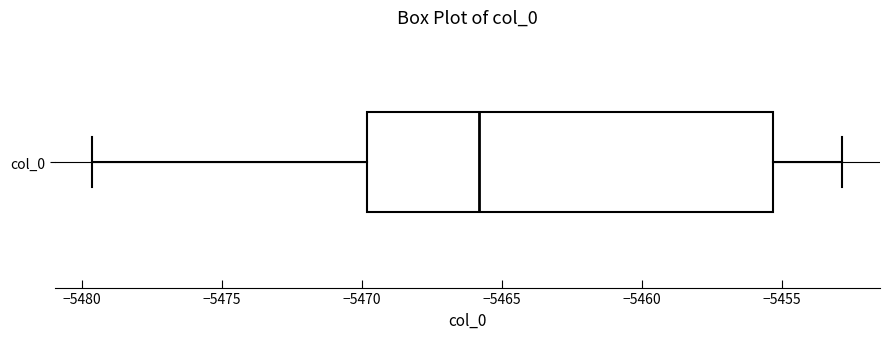

Where does the right whisker of the box for col_0 end on the x-axis? The values are not printed on the chart, so give them approximately, as read against the axis.

-5453.0